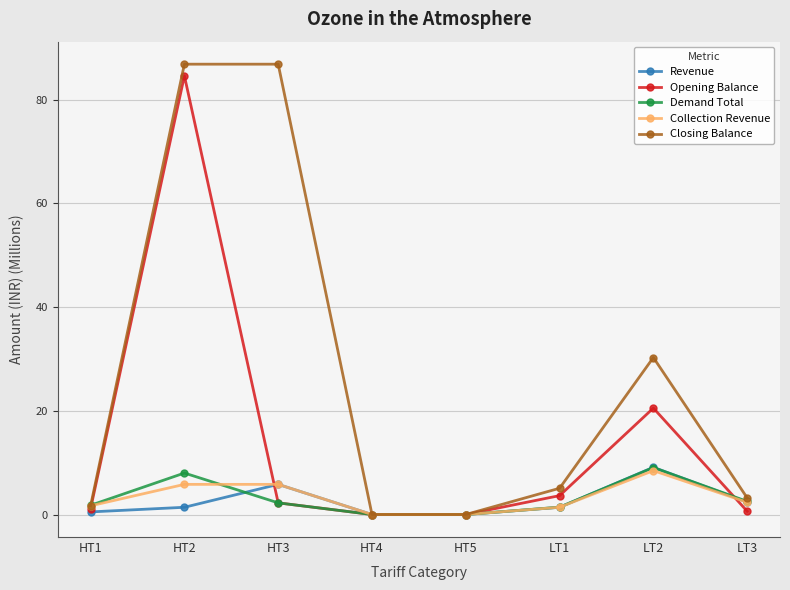

The Collection Revenue series shows 1.4 at LT1. True or false?

True